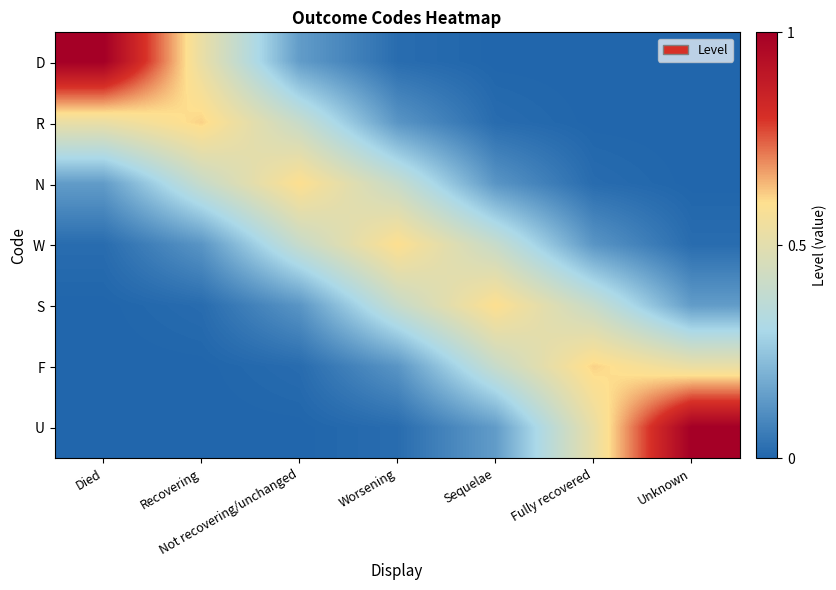

Reading right to left, list all the values displayed in this chart.

D: Unknown=0.0	Fully recovered=0.0	Sequelae=0.0	Worsening=0.0	Not recovering/unchanged=0.1	Recovering=0.5	Died=1.0
R: Unknown=0.0	Fully recovered=0.0	Sequelae=0.0	Worsening=0.1	Not recovering/unchanged=0.4	Recovering=0.6	Died=0.5
N: Unknown=0.0	Fully recovered=0.0	Sequelae=0.1	Worsening=0.4	Not recovering/unchanged=0.6	Recovering=0.4	Died=0.1
W: Unknown=0.0	Fully recovered=0.1	Sequelae=0.4	Worsening=0.6	Not recovering/unchanged=0.4	Recovering=0.1	Died=0.0
S: Unknown=0.1	Fully recovered=0.4	Sequelae=0.6	Worsening=0.4	Not recovering/unchanged=0.1	Recovering=0.0	Died=0.0
F: Unknown=0.5	Fully recovered=0.6	Sequelae=0.4	Worsening=0.1	Not recovering/unchanged=0.0	Recovering=0.0	Died=0.0
U: Unknown=1.0	Fully recovered=0.5	Sequelae=0.1	Worsening=0.0	Not recovering/unchanged=0.0	Recovering=0.0	Died=0.0